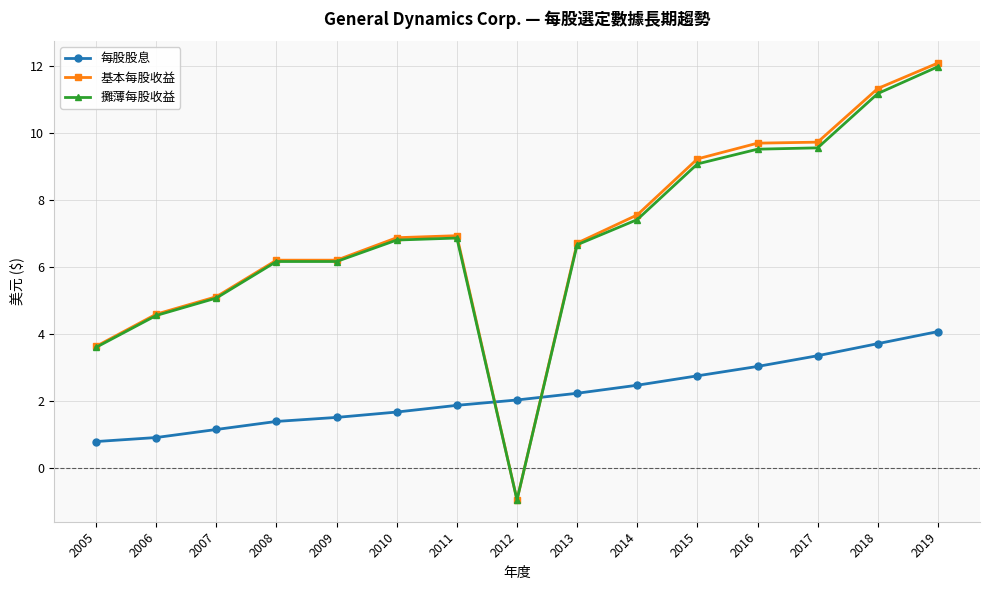

Where does the 攤薄每股收益 series first go above 6?

2008